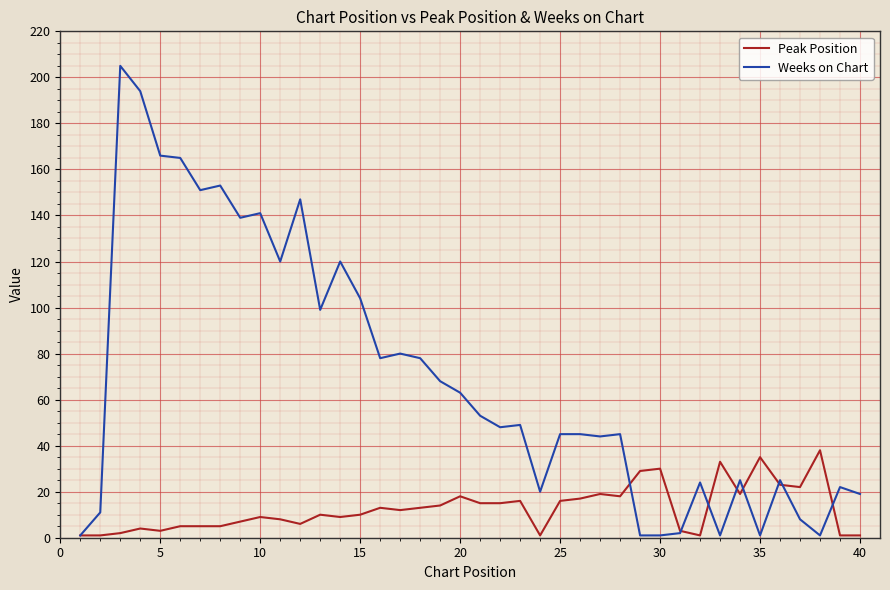

What is the maximum value for Peak Position?

38